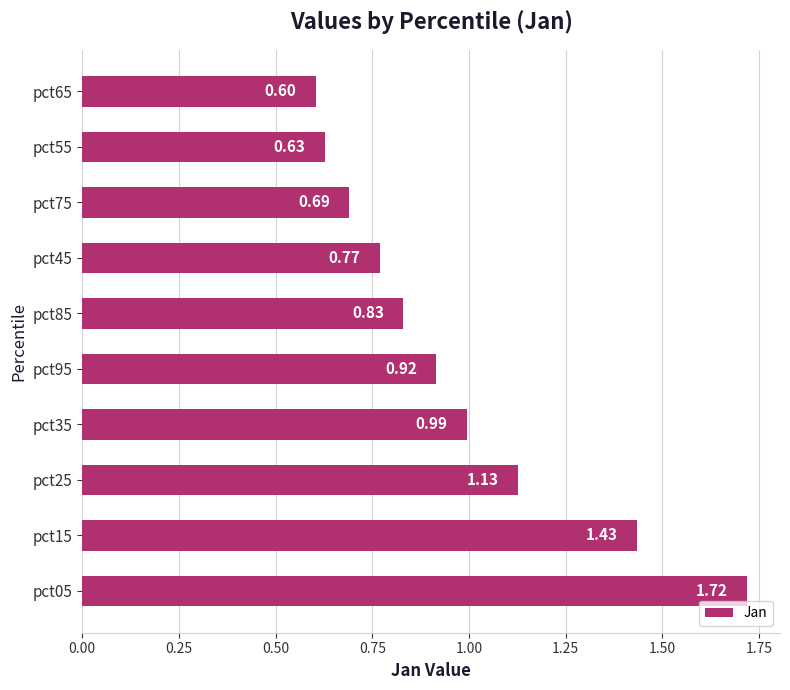

Rank the categories by value from highest to lowest.

pct05, pct15, pct25, pct35, pct95, pct85, pct45, pct75, pct55, pct65